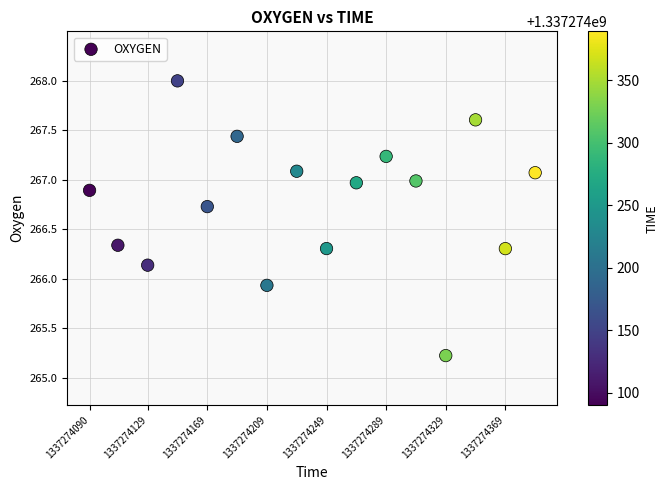

What Y value in the scatter plot is closest to 266?

265.9